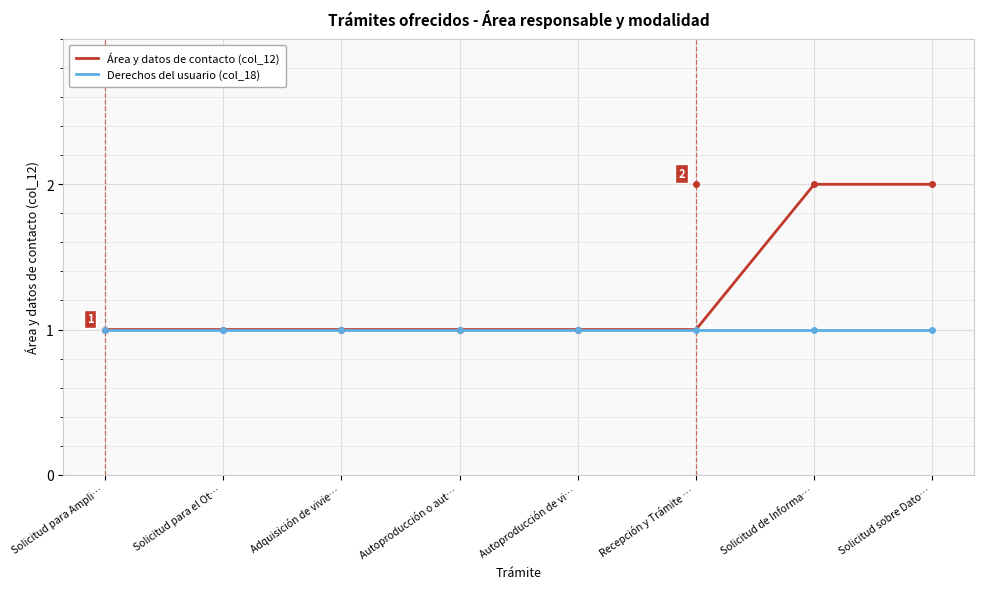

At which category is the sum across all series the highest?

Solicitud de Informa…